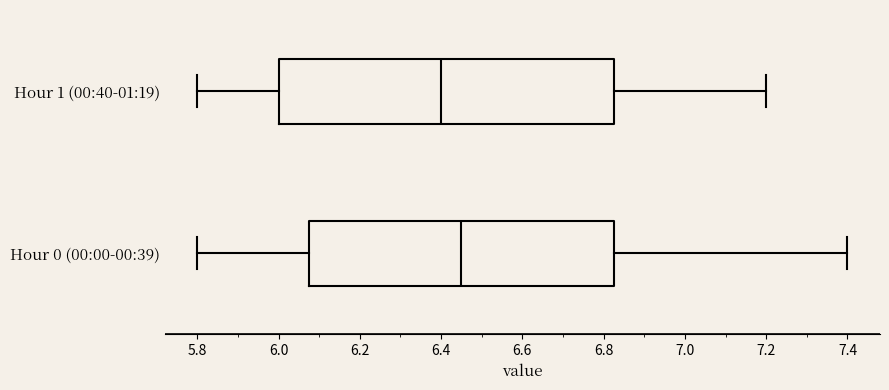

Which box's median line is the furthest to the left?

Hour 1 (00:40-01:19)